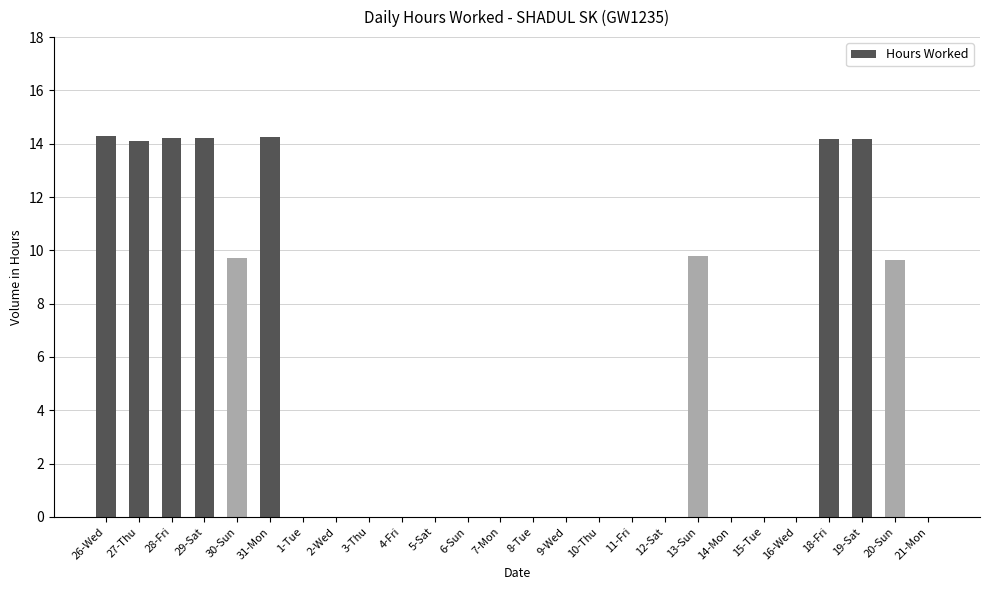

What is the sum of all values?

128.6